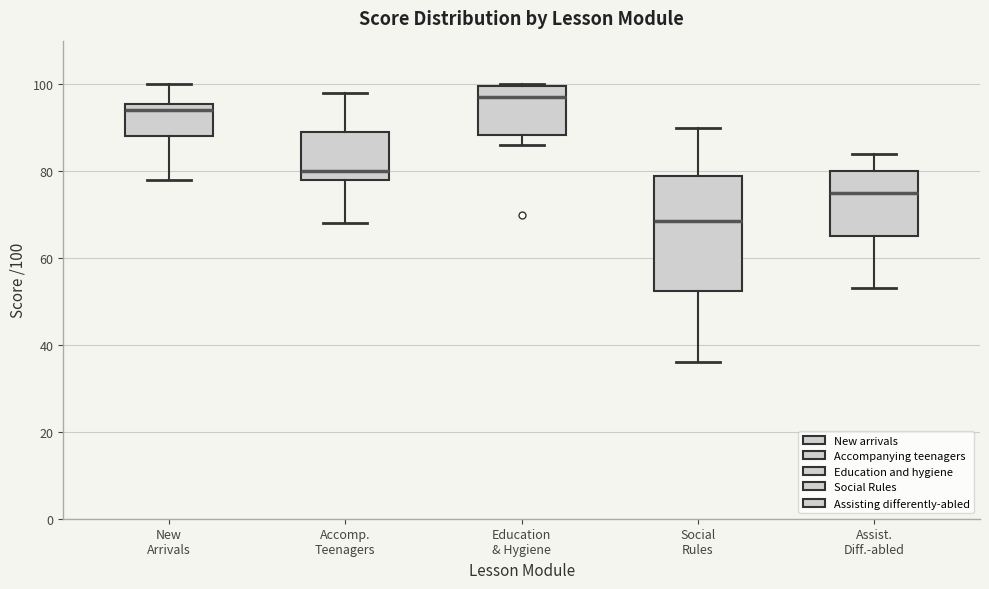

Which box has the lowest median line?

Social Rules